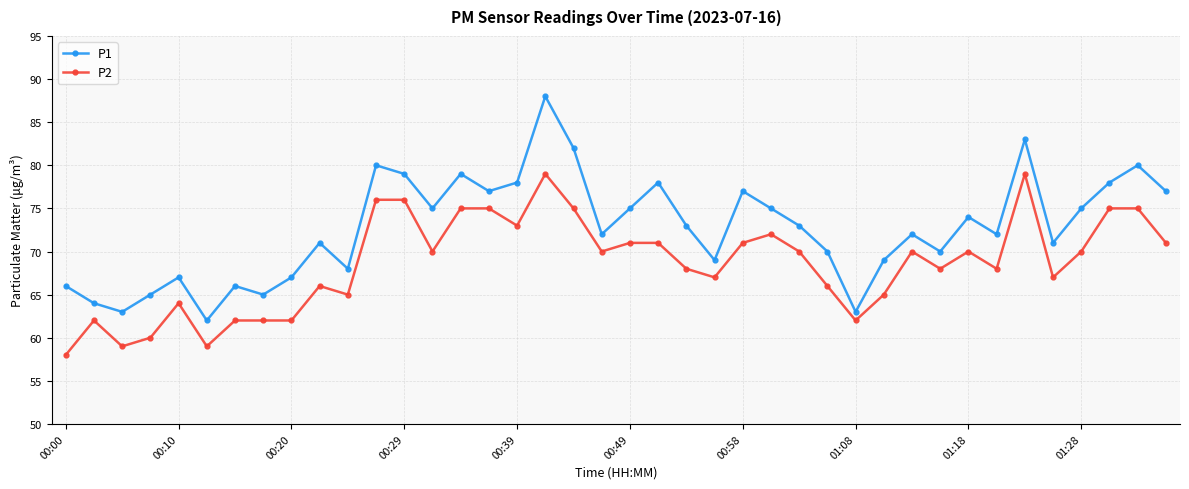

True or false: P2 has more than 0 interior local peaks.

True